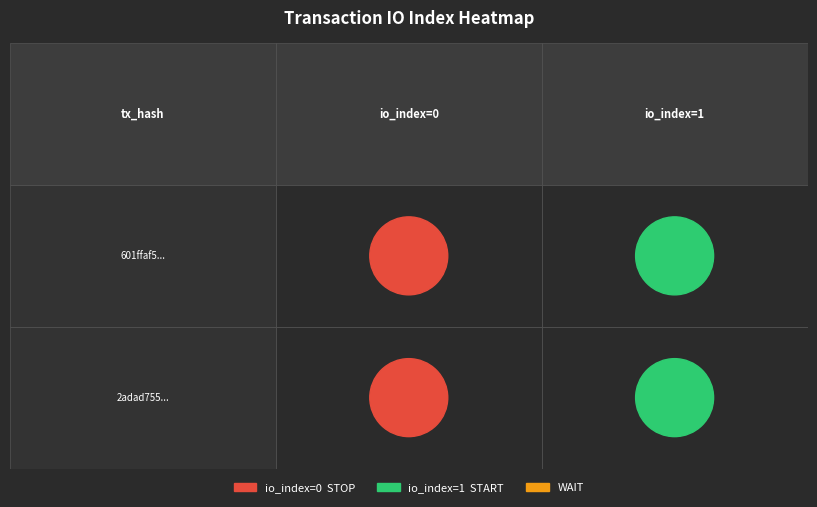

Which series has the largest total across all categories?

2adad755b096f58b4719445f1b6b861bc155c3f